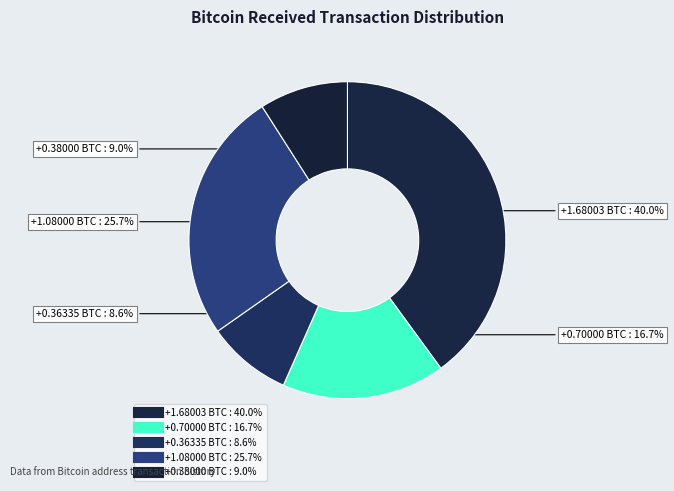

How many slices are in this pie chart?

5